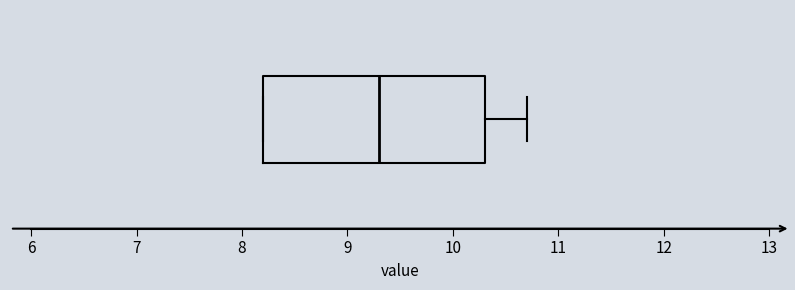

Read this box plot against the x-axis: the position of the median line, the range covered by the box, and the ends of both whiskers. The values are not printed on the chart, so give them approximately, as read against the axis.

median 9.3, box 8.2 to 10.3, whiskers 8.2 to 10.7